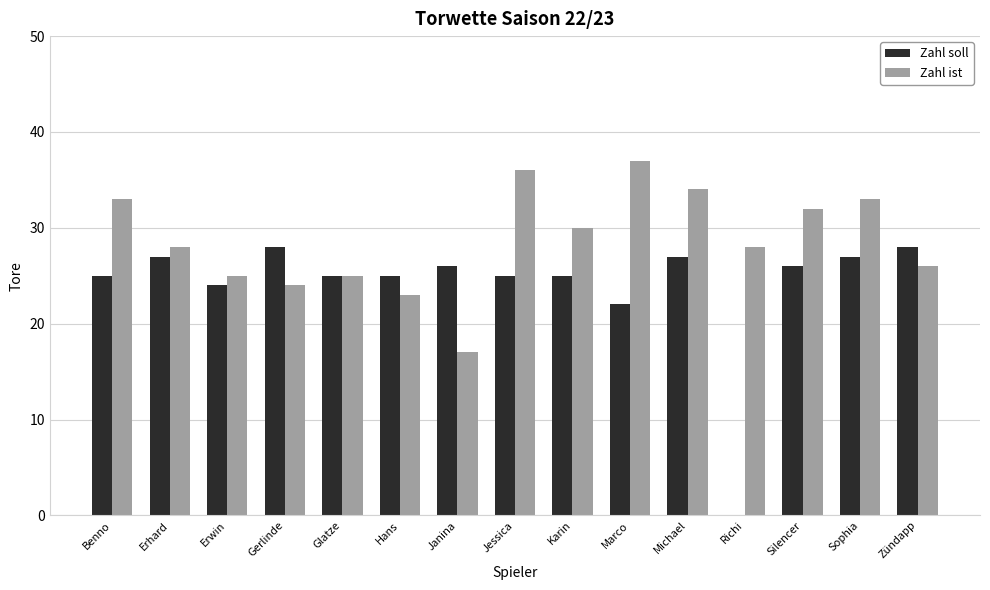

What is the highest value of the Zahl ist series?

37